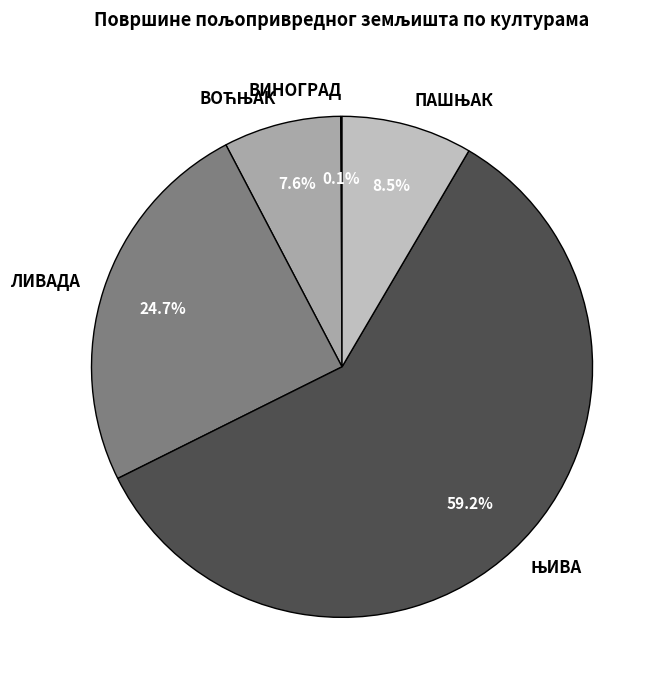

Is there any slice that represents more than half of the pie?

Yes